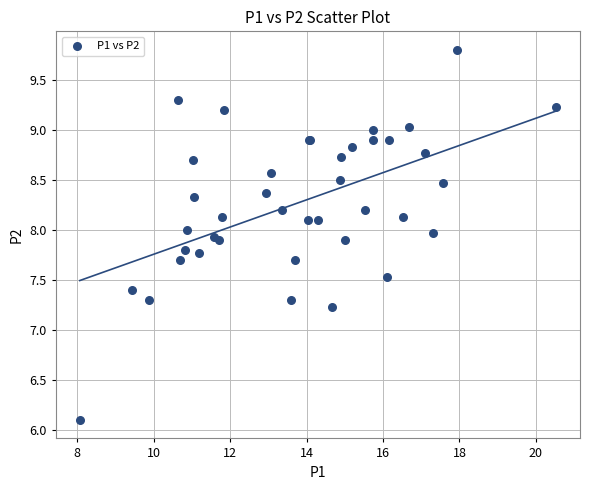

What Y value in the scatter plot is closest to 7?

7.2